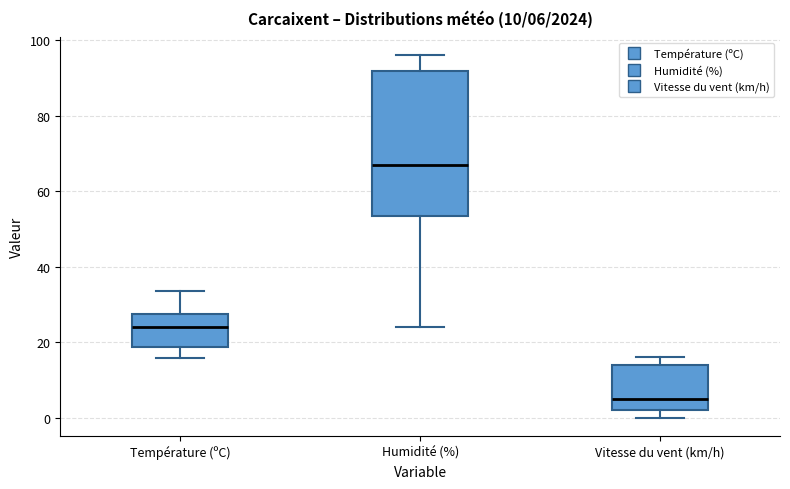

Which box has the highest median line?

Humidité (%)